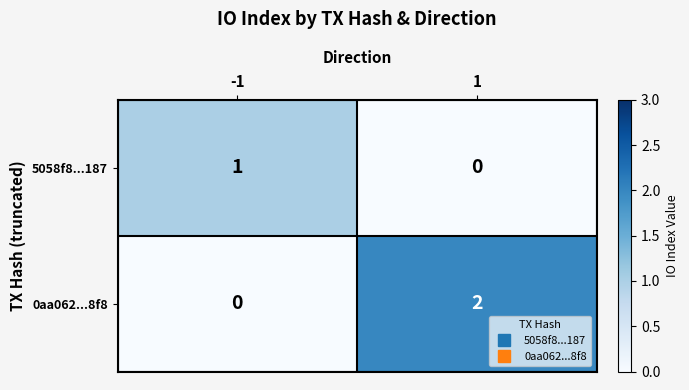

What is the spread (max minus min) of values at -1?

1